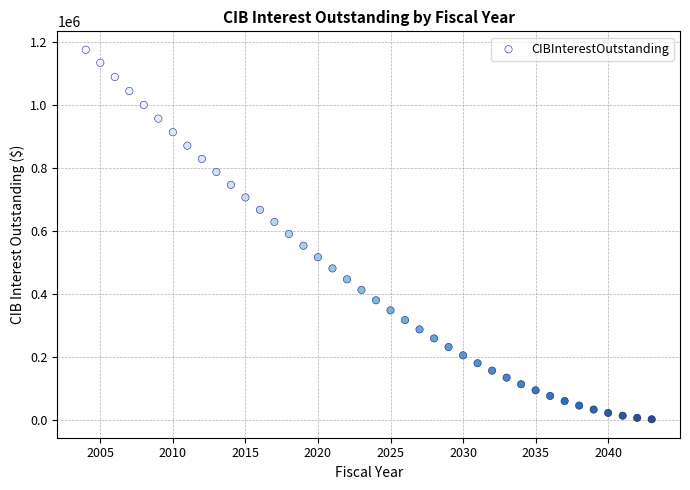

What is the range of Y values (max minus min)?

1173225